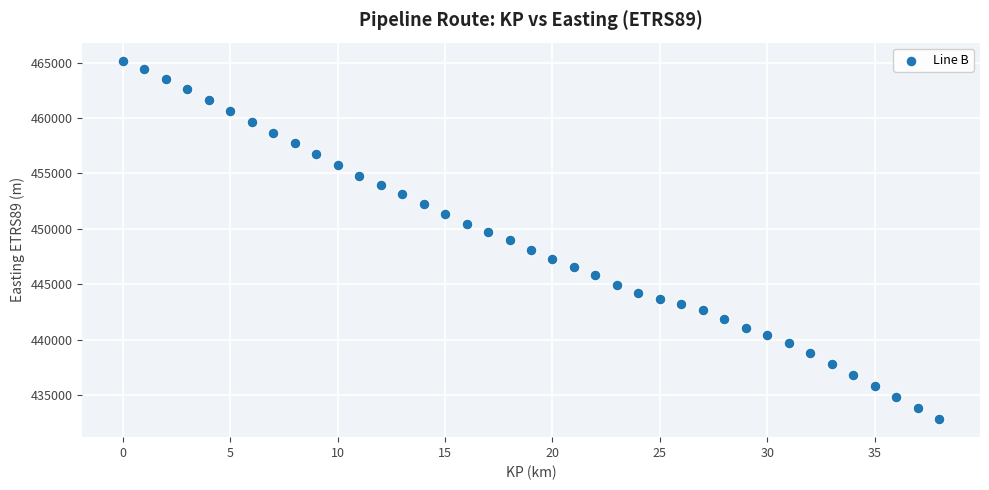

What is the range of Y values (max minus min)?

32395.1